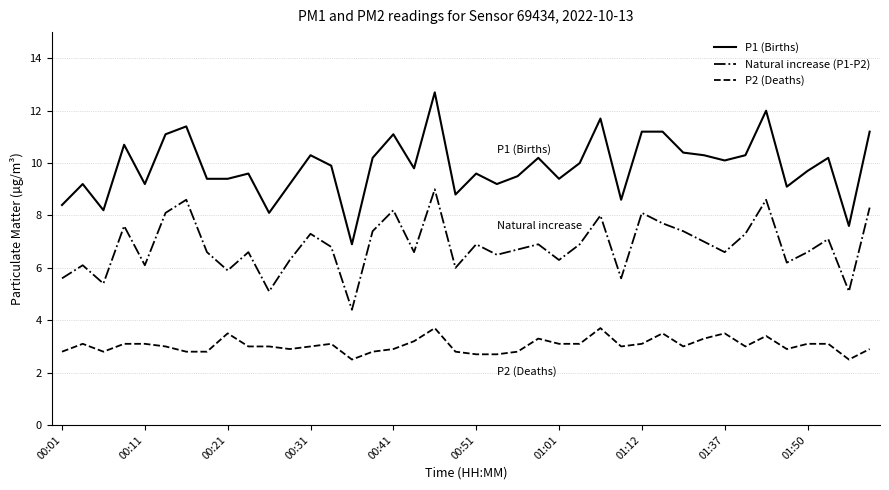

Does the chart have visible grid lines?

Yes